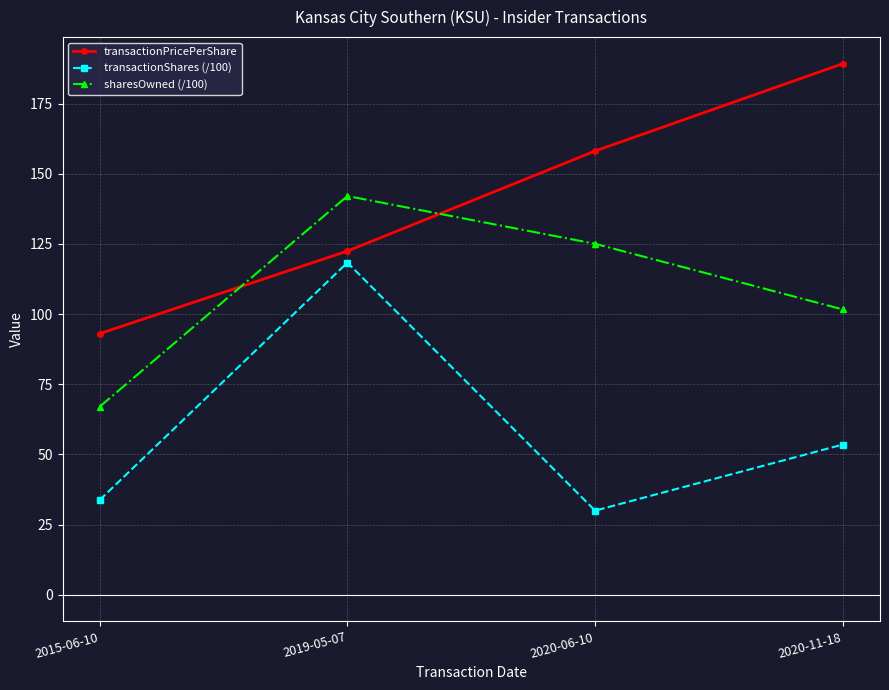

Is it true that transactionPricePerShare equals 184.8 at 2019-05-07?

False